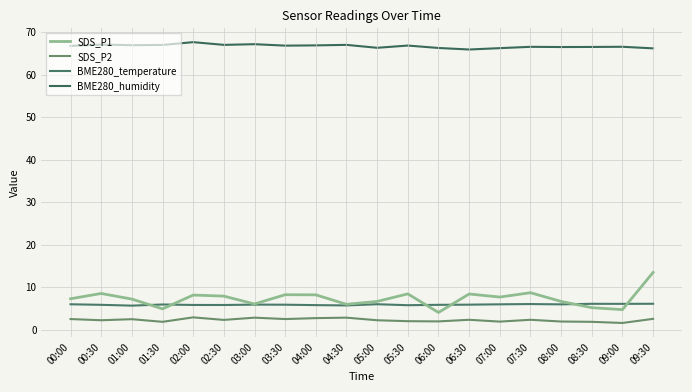

True or false: SDS_P1 and SDS_P2 cross at least once.

False